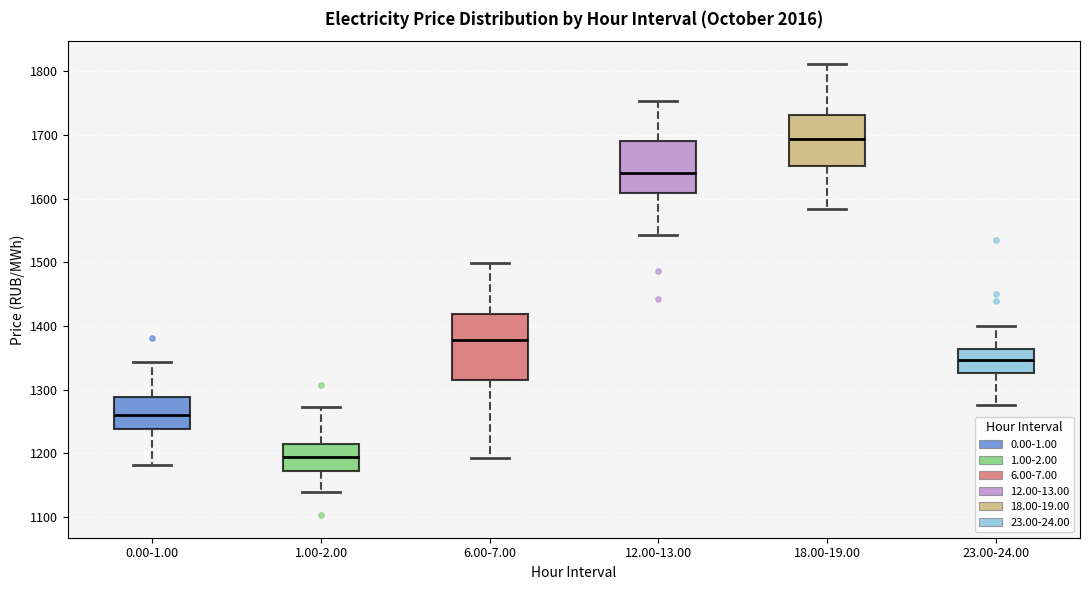

Reading left to right, read every box against the y-axis: the position of its median line, the range the box covers, and the ends of its whiskers. The values are not printed on the chart, so give them approximately, as read against the axis.

0.00-1.00: median 1260, box 1240 to 1290, whiskers 1180 to 1340
1.00-2.00: median 1190, box 1170 to 1210, whiskers 1140 to 1270
6.00-7.00: median 1380, box 1310 to 1420, whiskers 1190 to 1500
12.00-13.00: median 1640, box 1610 to 1690, whiskers 1540 to 1750
18.00-19.00: median 1690, box 1650 to 1730, whiskers 1580 to 1810
23.00-24.00: median 1350, box 1330 to 1360, whiskers 1280 to 1400